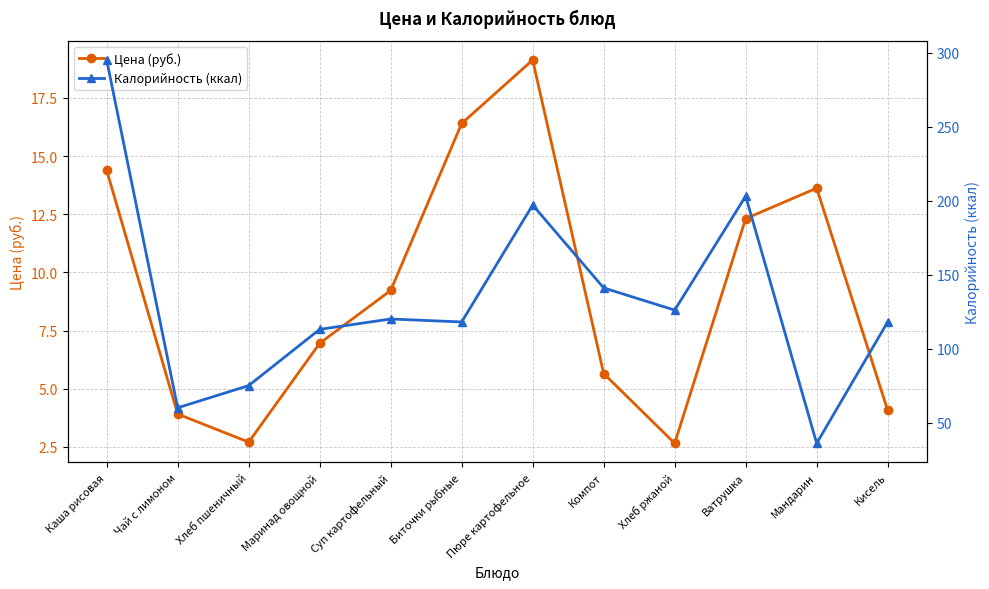

Reading right to left, list all the values displayed in this chart.

Цена (руб.): 4.1	13.6	12.3	2.6	5.7	19.1	16.4	9.2	7.0	2.7	3.9	14.4
Калорийность (ккал): 118.0	36.0	203.0	126.0	141.0	197.0	118.0	120.0	113.0	75.0	60.0	295.0